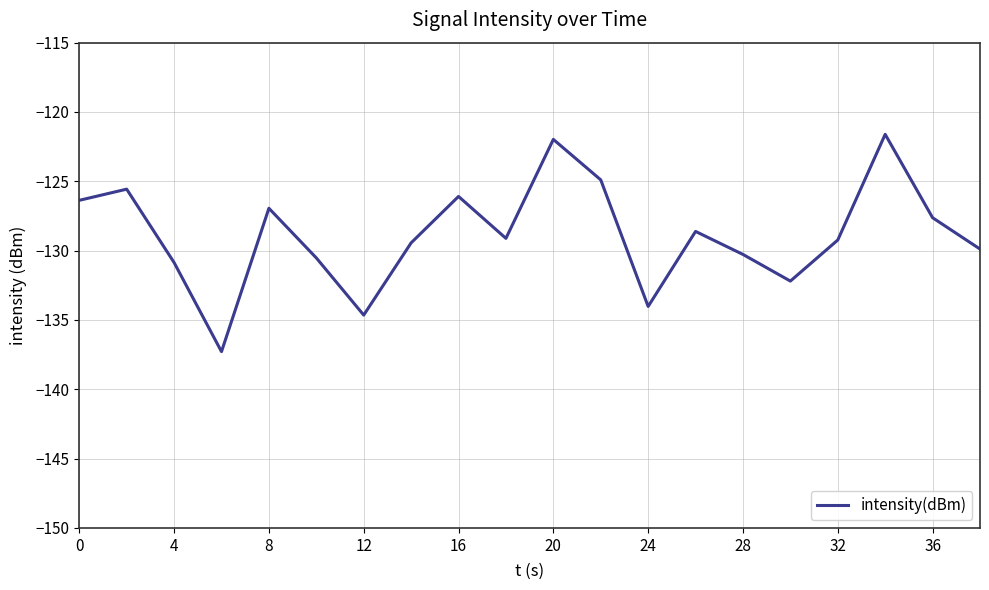

What is the maximum value shown in the chart?

-121.6